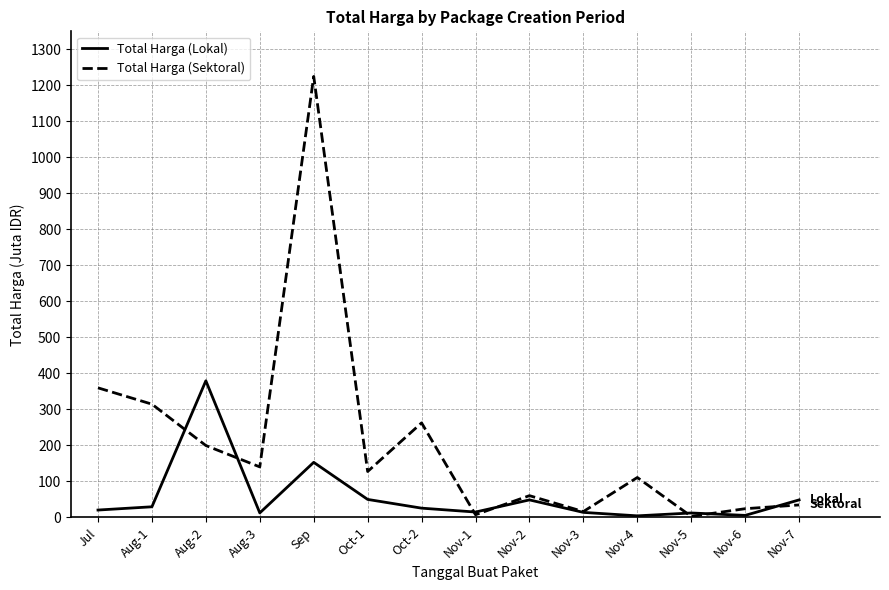

List the series in order of their overall mean, highest first.

Total Harga (Sektoral), Total Harga (Lokal)